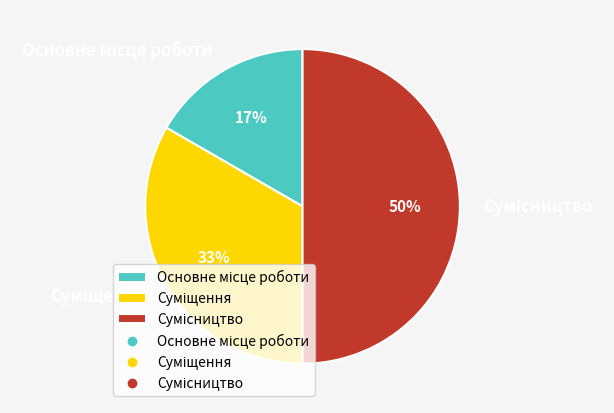

To the nearest percent, what is the difference between the largest and smallest slice percentages?

33%